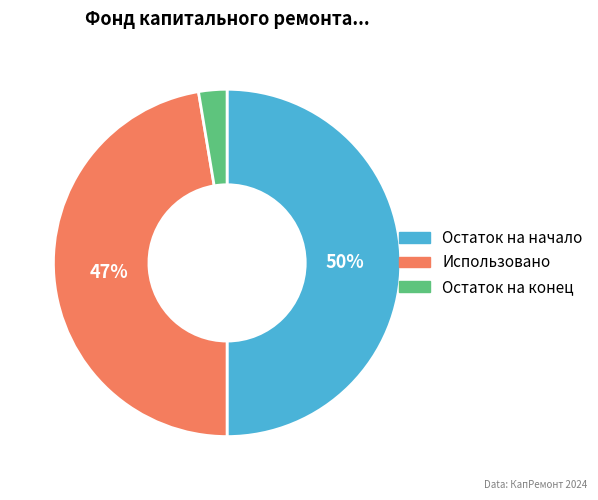

To the nearest percent, what is the difference between the largest and smallest slice percentages?

47%